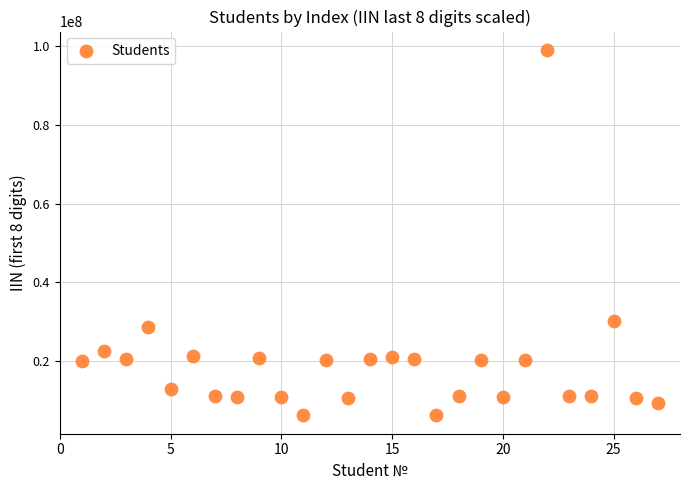

What is the range of X values (max minus min)?

26